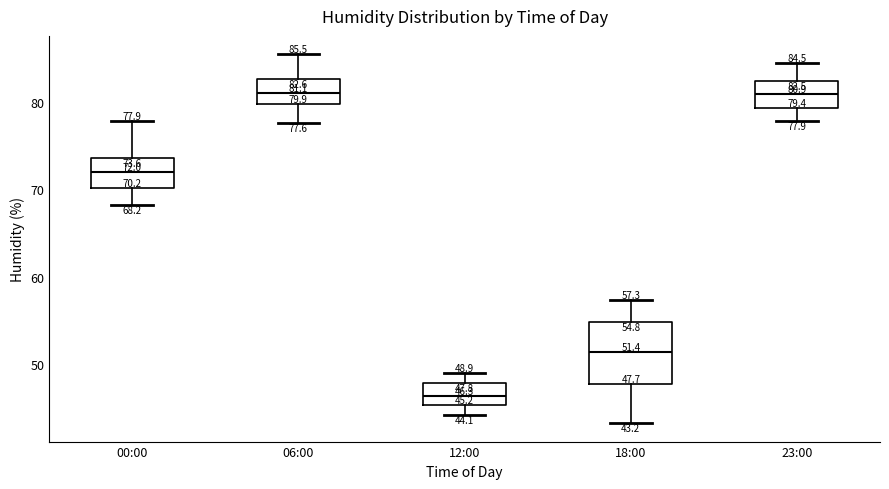

Comparing the boxes themselves (not the whiskers), which one is the tallest?

18:00